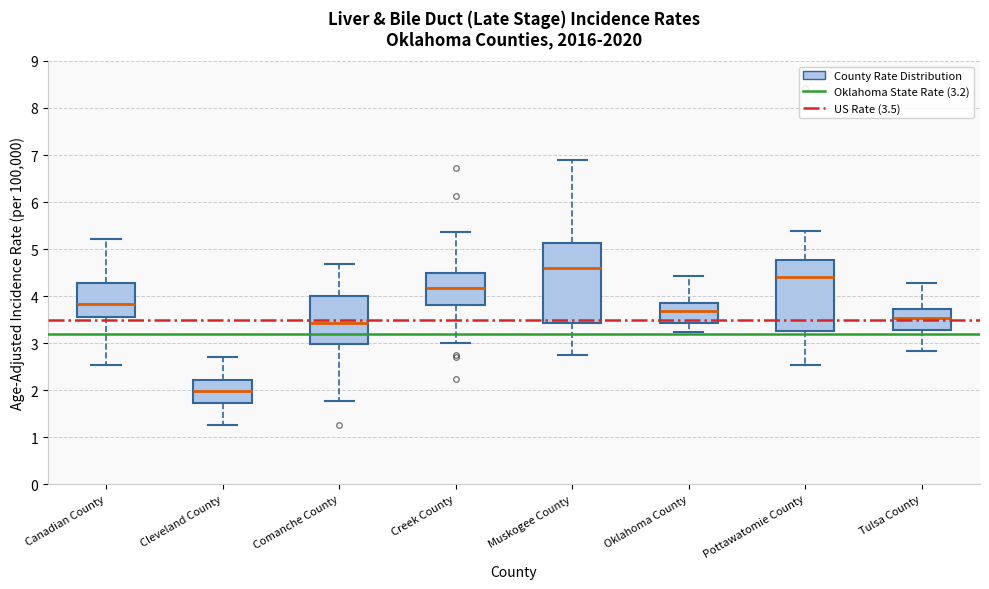

Reading left to right, read every box against the y-axis: the position of its median line, the range the box covers, and the ends of its whiskers. The values are not printed on the chart, so give them approximately, as read against the axis.

Canadian County: median 3.8, box 3.5 to 4.3, whiskers 2.5 to 5.2
Cleveland County: median 2.0, box 1.7 to 2.2, whiskers 1.3 to 2.7
Comanche County: median 3.4, box 3.0 to 4.0, whiskers 1.8 to 4.7
Creek County: median 4.2, box 3.8 to 4.5, whiskers 3.0 to 5.4
Muskogee County: median 4.6, box 3.4 to 5.1, whiskers 2.7 to 6.9
Oklahoma County: median 3.7, box 3.4 to 3.8, whiskers 3.2 to 4.4
Pottawatomie County: median 4.4, box 3.3 to 4.8, whiskers 2.5 to 5.4
Tulsa County: median 3.5, box 3.3 to 3.7, whiskers 2.8 to 4.3